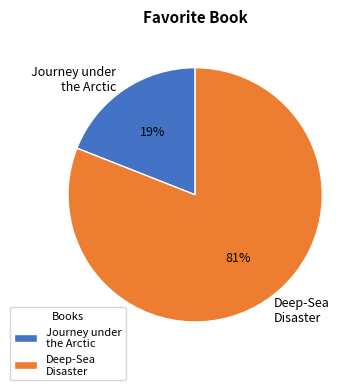

True or false: Journey under the Arctic accounts for 19% of the total.

True